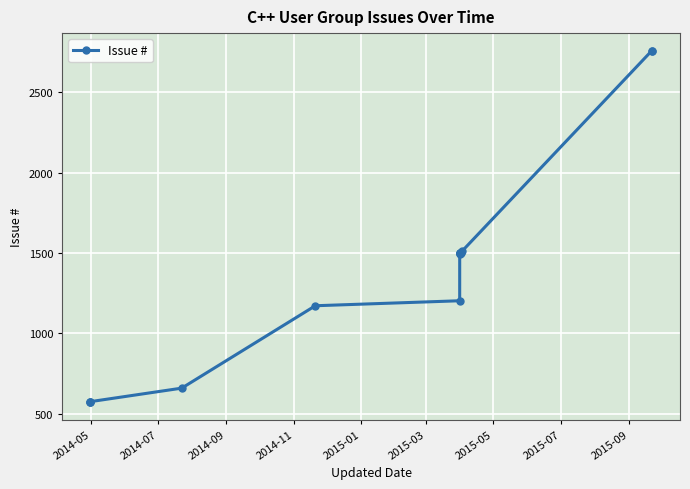

What is the value of the 14th point from the left?

2757